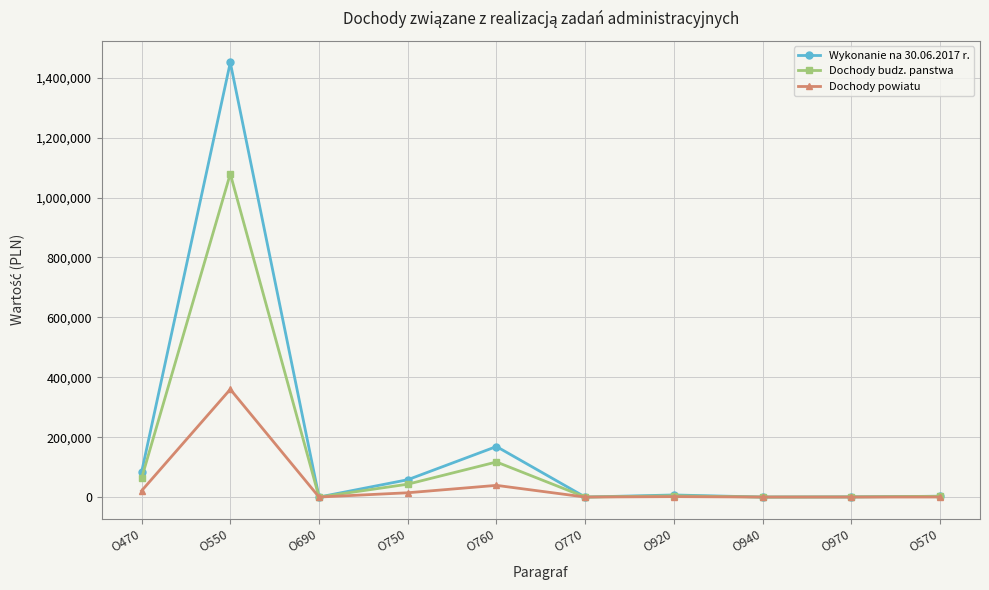

At which category does Wykonanie na 30.06.2017 r. reach its first local peak?

O550